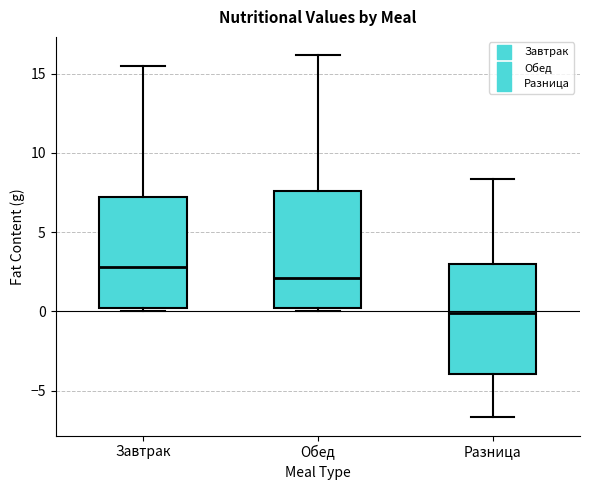

Reading left to right, read every box against the y-axis: the position of its median line, the range the box covers, and the ends of its whiskers. The values are not printed on the chart, so give them approximately, as read against the axis.

Завтрак: median 3.0, box 0.0 to 7.0, whiskers 0.0 (just below the box's lower edge) to 15.5
Обед: median 2.0, box 0.0 to 7.5, whiskers 0.0 (just below the box's lower edge) to 16.0
Разница: median 0.0, box -4.0 to 3.0, whiskers -6.5 to 8.5